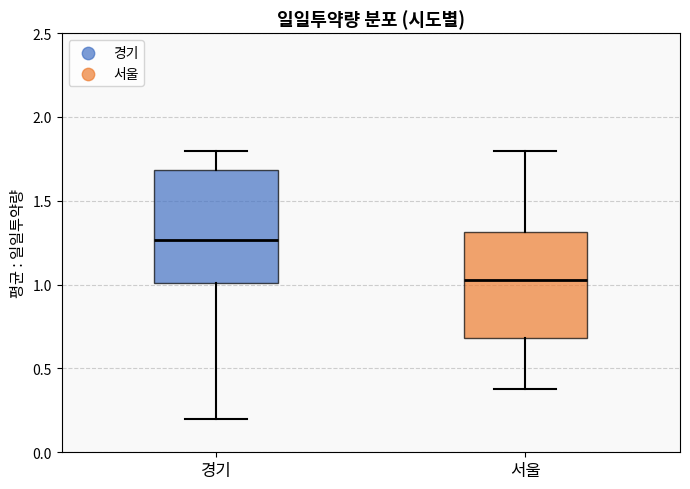

Reading left to right, read every box against the y-axis: the position of its median line, the range the box covers, and the ends of its whiskers. The values are not printed on the chart, so give them approximately, as read against the axis.

경기: median 1.25, box 1.00 to 1.70, whiskers 0.20 to 1.80
서울: median 1.05, box 0.70 to 1.30, whiskers 0.40 to 1.80